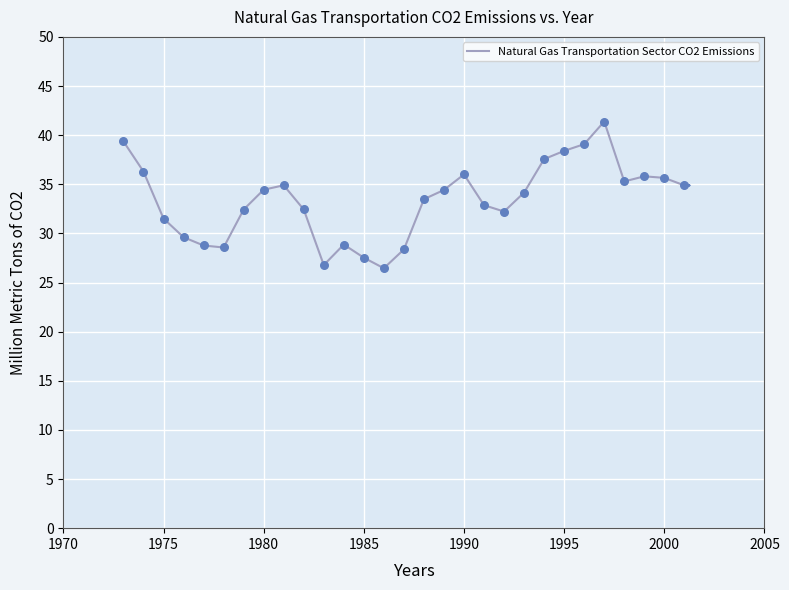

What is the smallest value displayed?

26.5